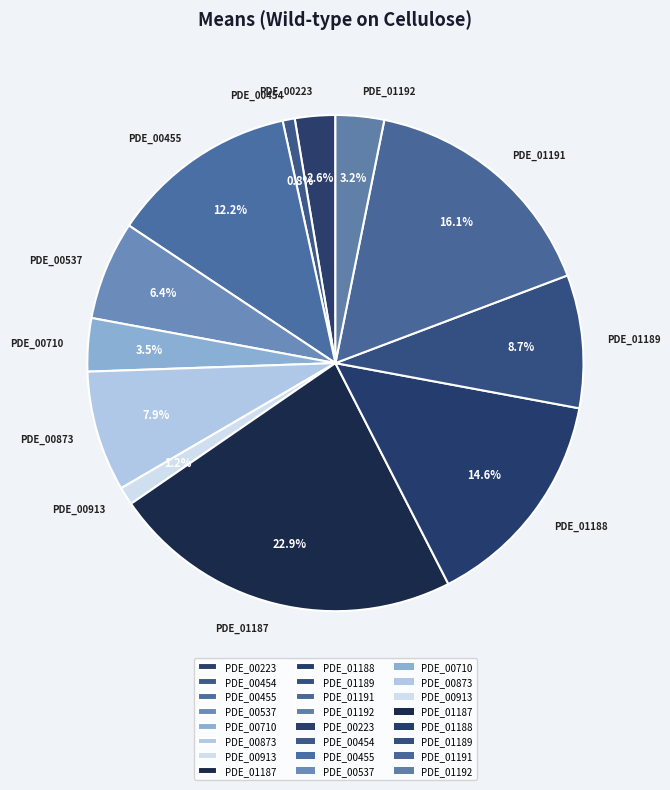

True or false: PDE_00223 accounts for 3% of the total.

True